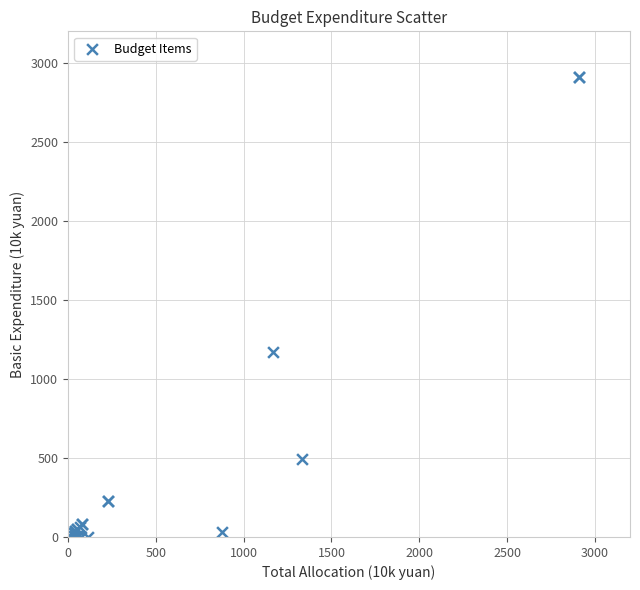

What Y value in the scatter plot is closest to 1454?

1167.9